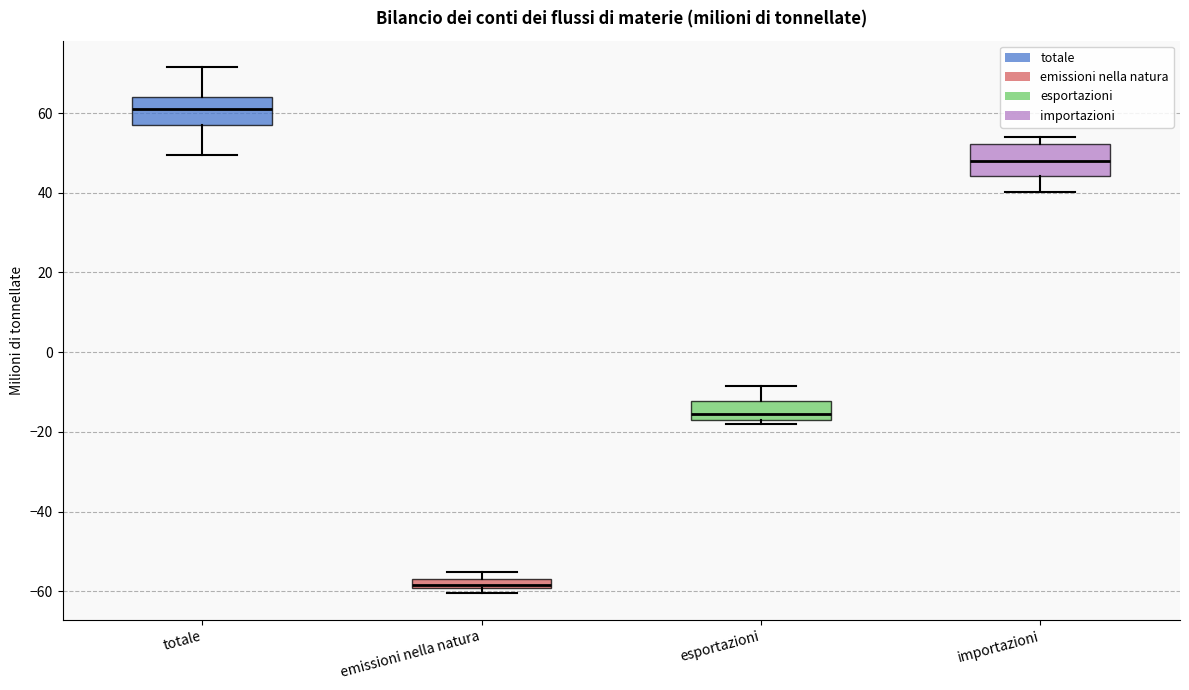

Which box has the highest median line?

totale